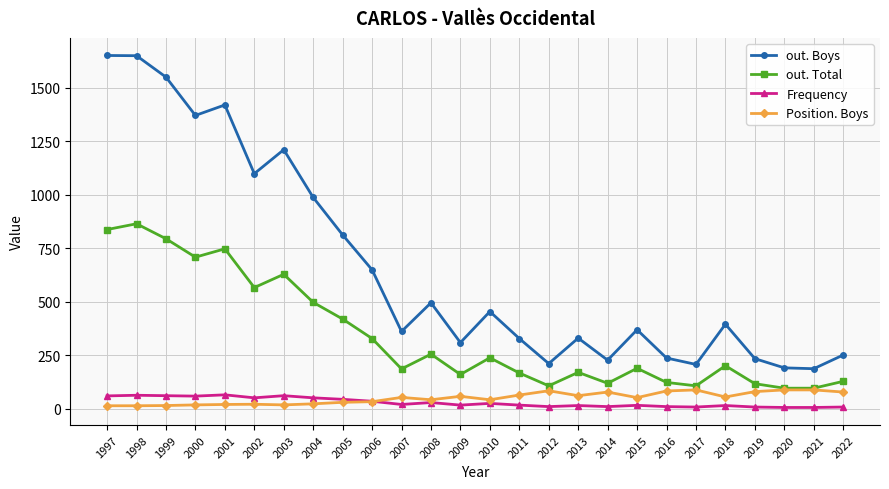

The Frequency series shows 64 at 1998. True or false?

True